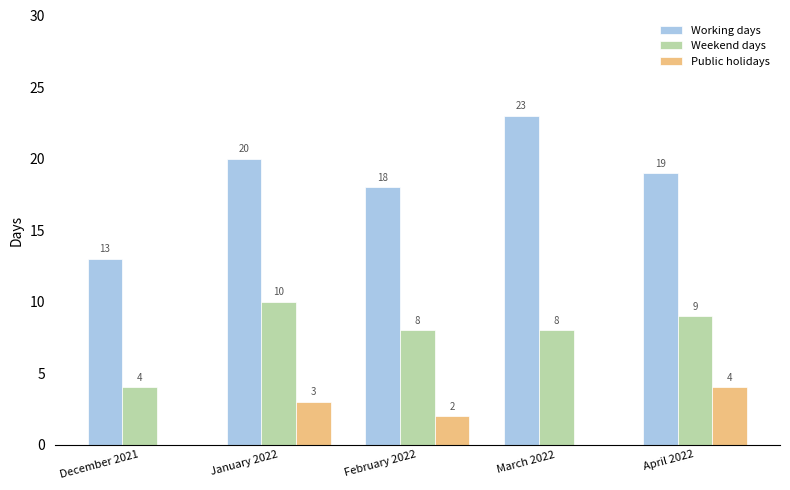

What is the greatest value displayed?

23